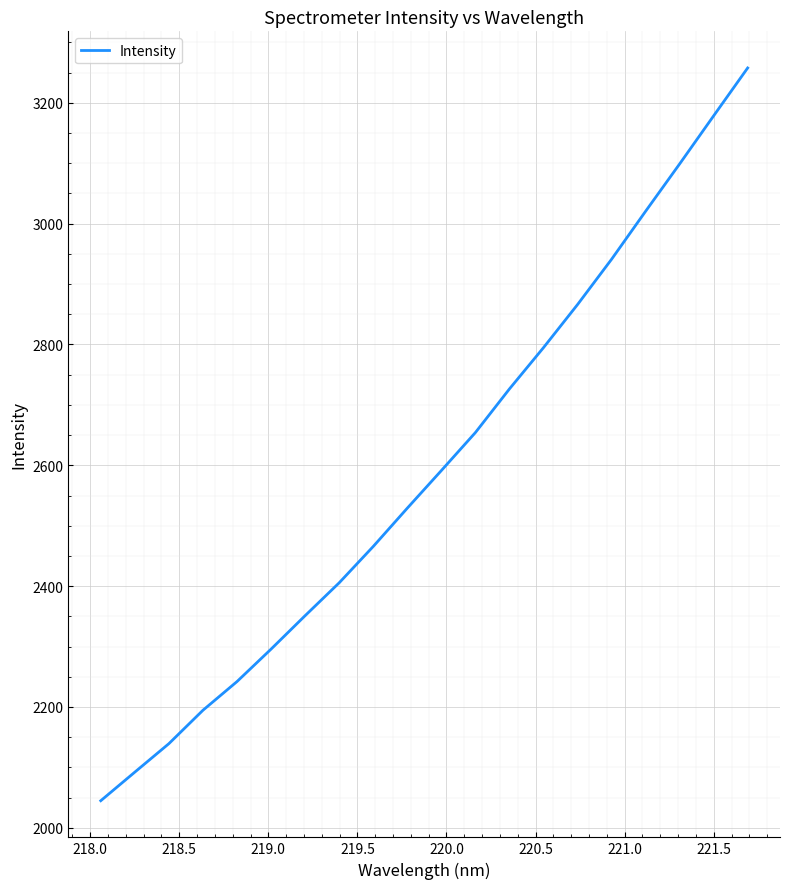

What is the difference between the maximum and minimum values?

1212.9